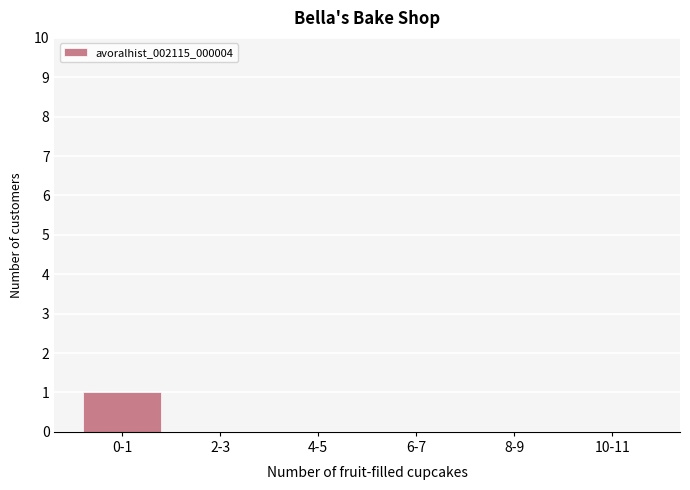

Reading left to right, extract all data points from this chart.

0-1=1	2-3=0	4-5=0	6-7=0	8-9=0	10-11=0